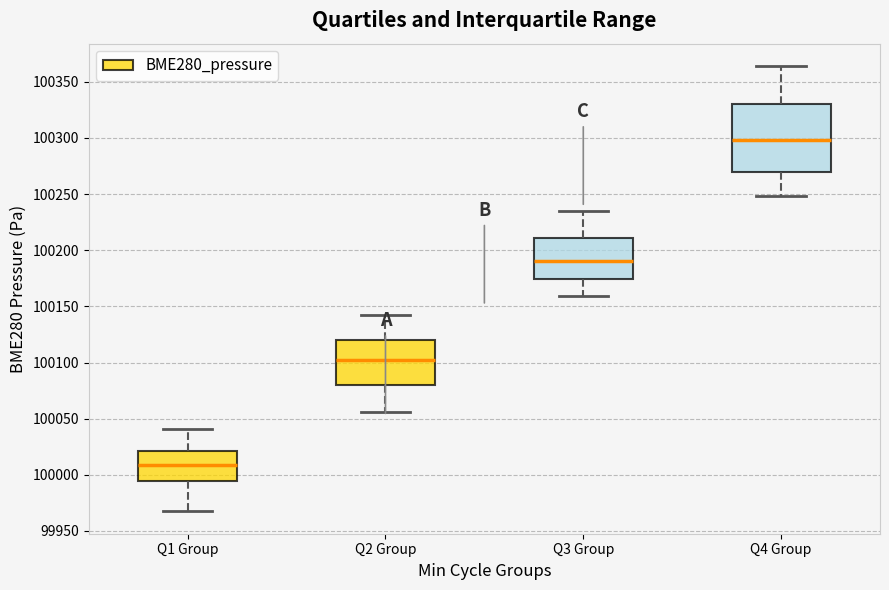

Which box is the tallest, from its lower edge to its upper edge?

Q4 Group